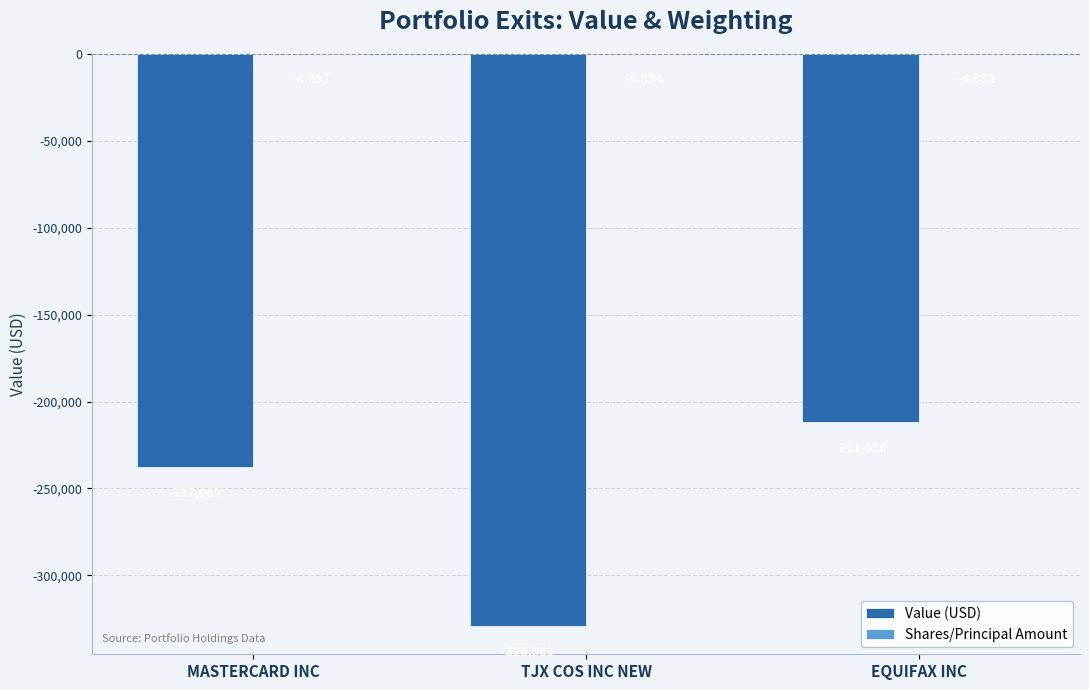

At which label does Value (USD) reach its peak?

EQUIFAX INC